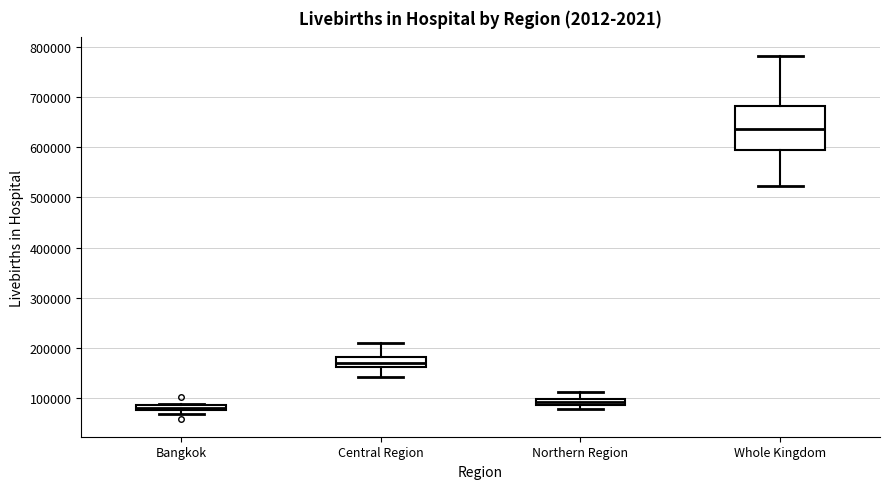

Which box is the tallest, from its lower edge to its upper edge?

Whole Kingdom